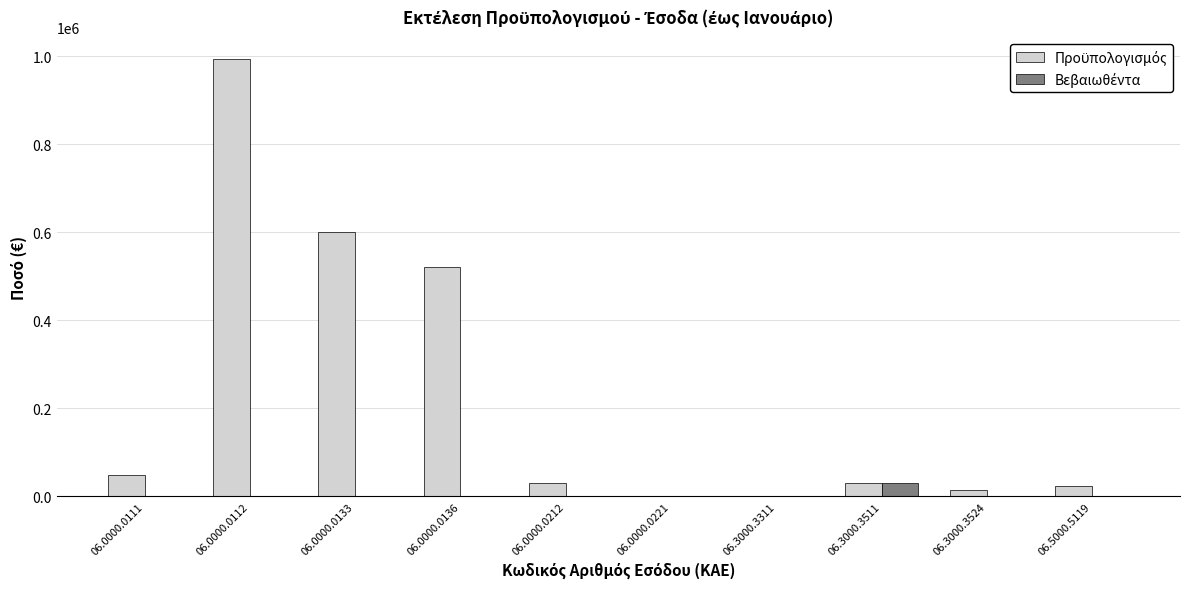

Does the chart contain stacked bars?

No